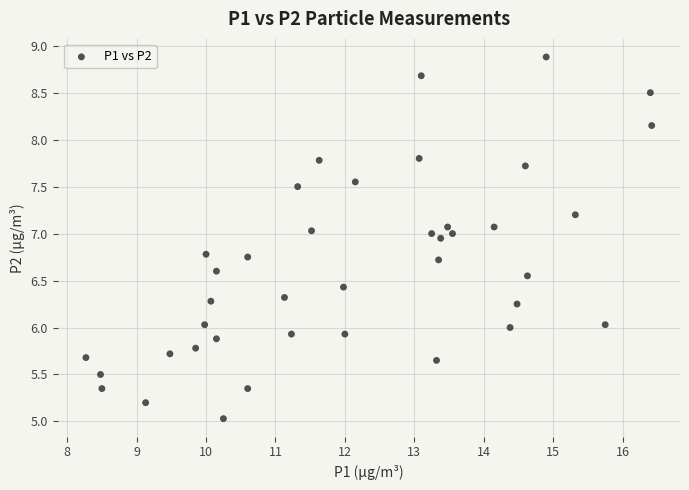

How many data points are displayed?

40